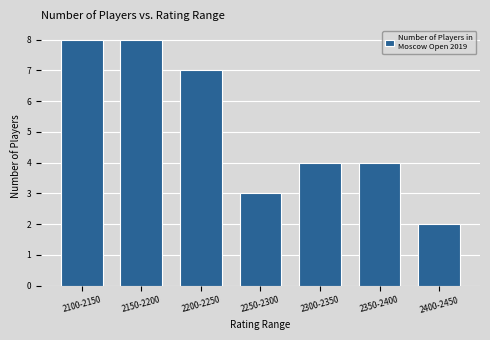

Reading right to left, list all the values displayed in this chart.

2	4	4	3	7	8	8